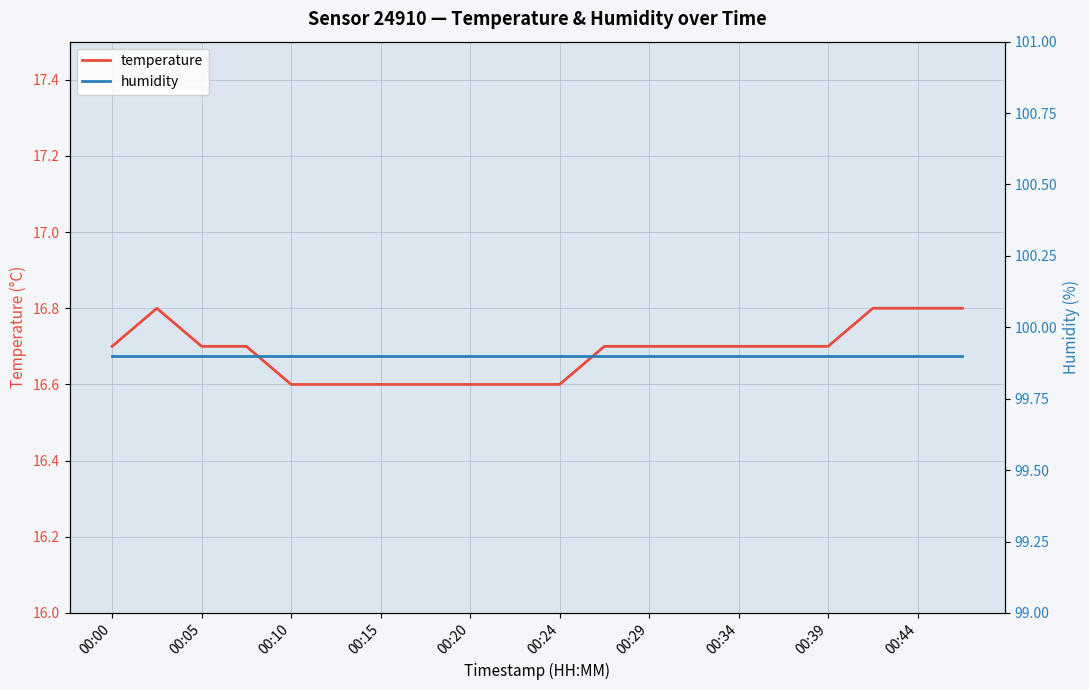

What are all the series names shown in the legend?

temperature, humidity